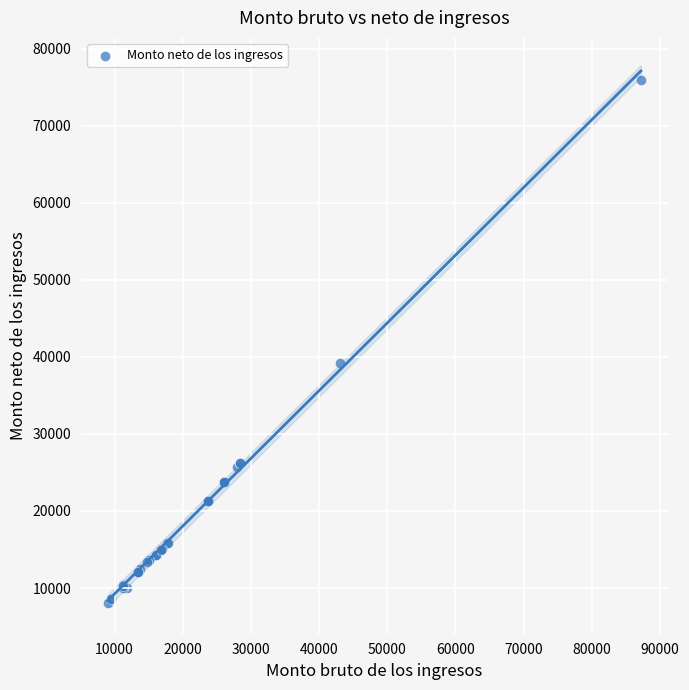

What Y value in the scatter plot is closest to 42006?

39163.3